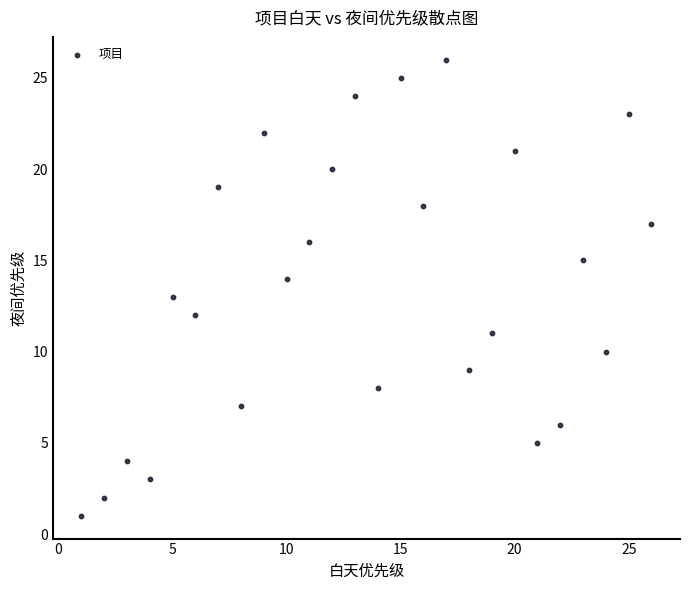

What is the range of X values (max minus min)?

25